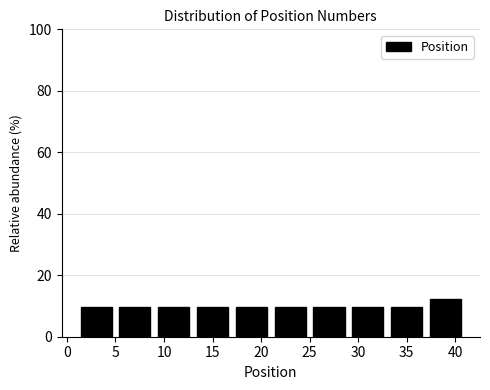

Reading left to right, list every bar in this chart as the range it spans on the x-axis followed by its height. The values are not printed on the chart, so give them approximately, as read against the axis.

1 to 5: 10
5 to 9: 10
9 to 13: 10
13 to 17: 10
17 to 21: 10
21 to 25: 10
25 to 29: 10
29 to 33: 10
33 to 37: 10
37 to 41: 12